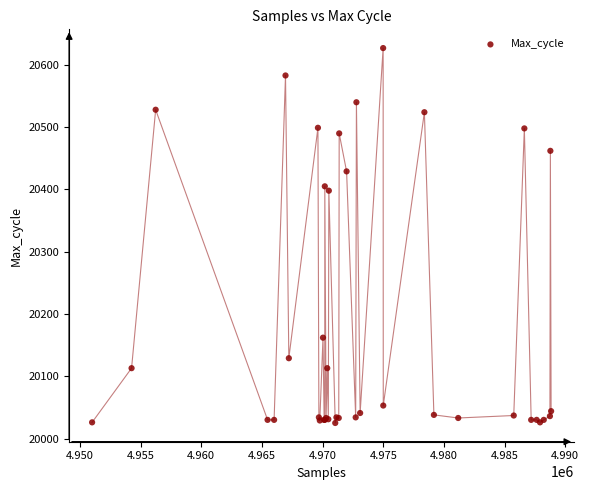

What Y value in the scatter plot is closest to 20326?

20398